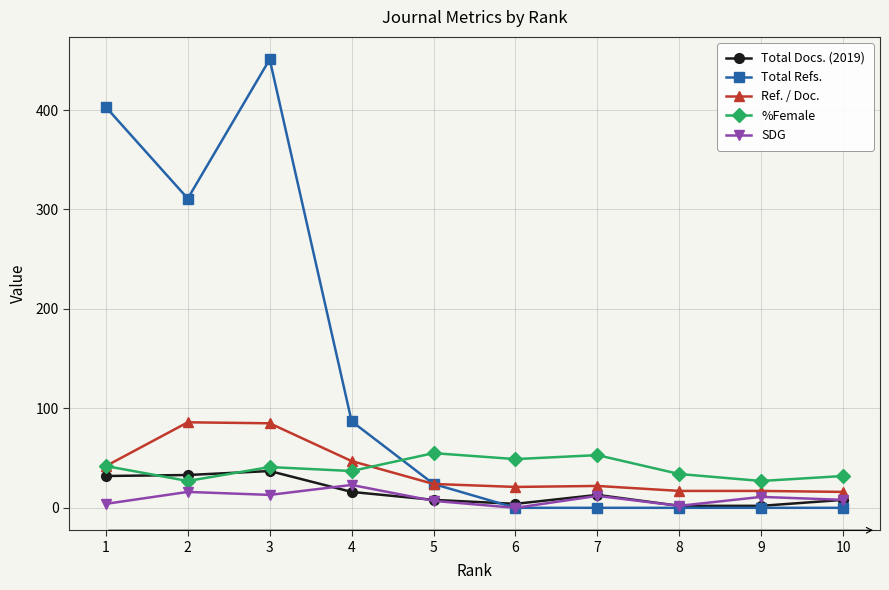

How many categories are shown in the chart?

10